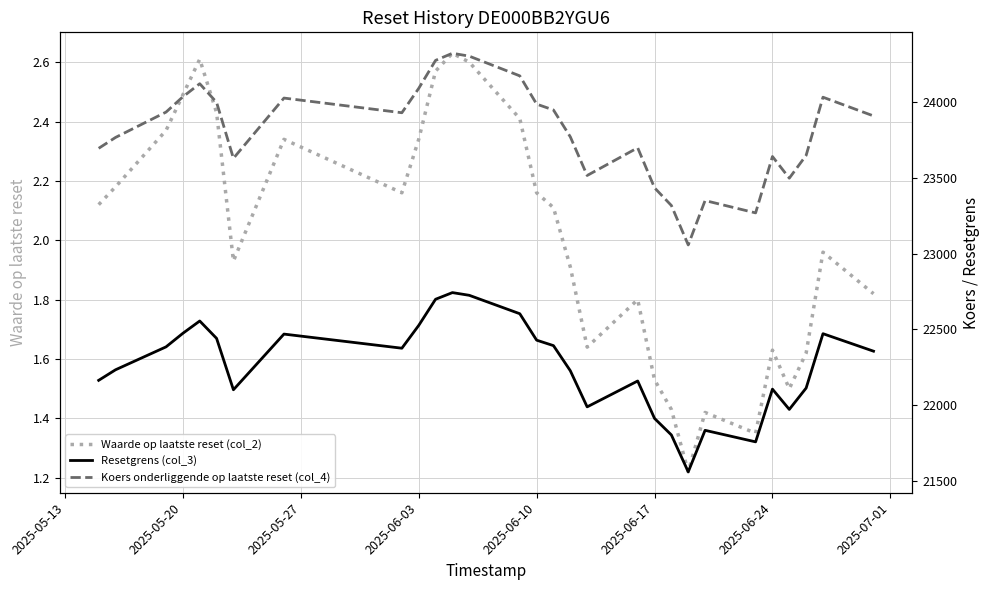

True or false: Koers onderliggende op laatste reset (col_4) and Waarde op laatste reset (col_2) cross at least once.

False